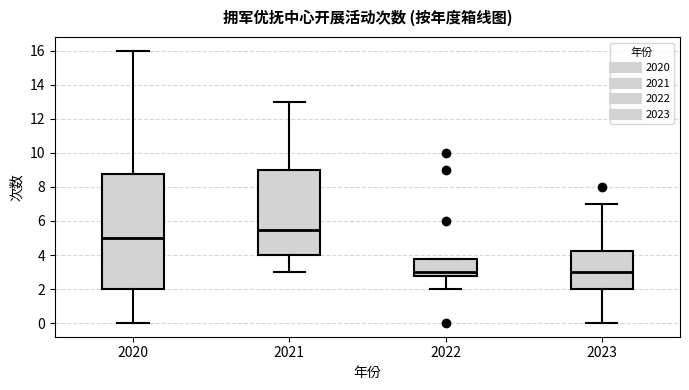

Where does the lower whisker of the box at x = 2022 end on the y-axis? The values are not printed on the chart, so give them approximately, as read against the axis.

2.0